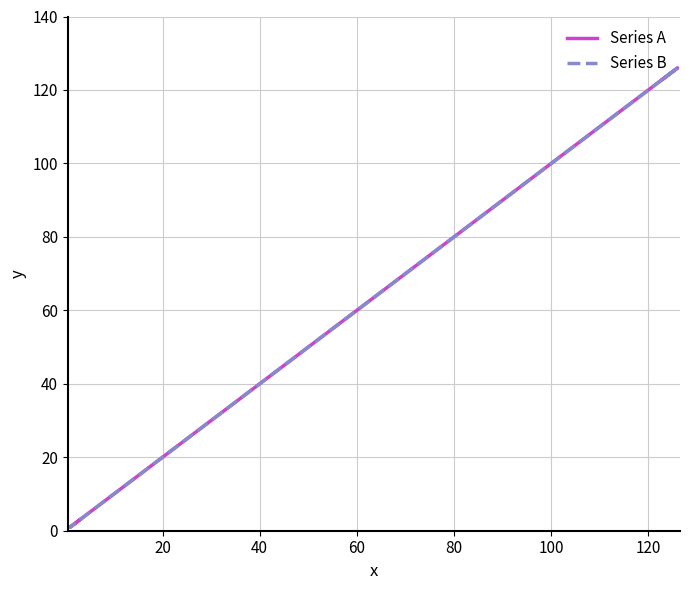

The value of Series A at 60 is 187. True or false?

False